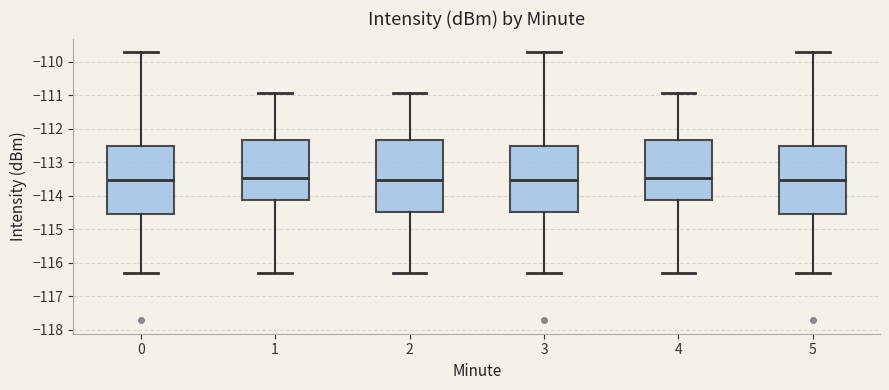

Where is the lower edge of the box at x = 1 on the y-axis? The values are not printed on the chart, so give them approximately, as read against the axis.

-114.1